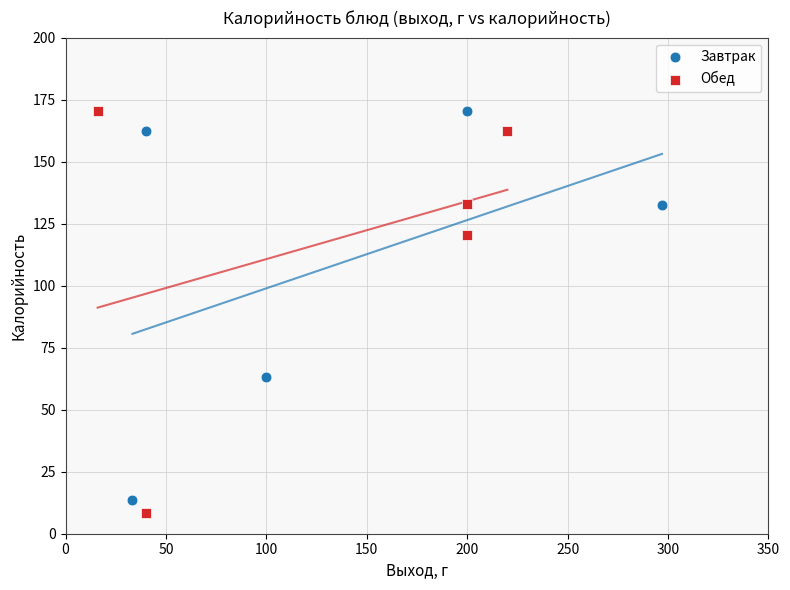

What are all the series names shown in the legend?

Завтрак, Обед